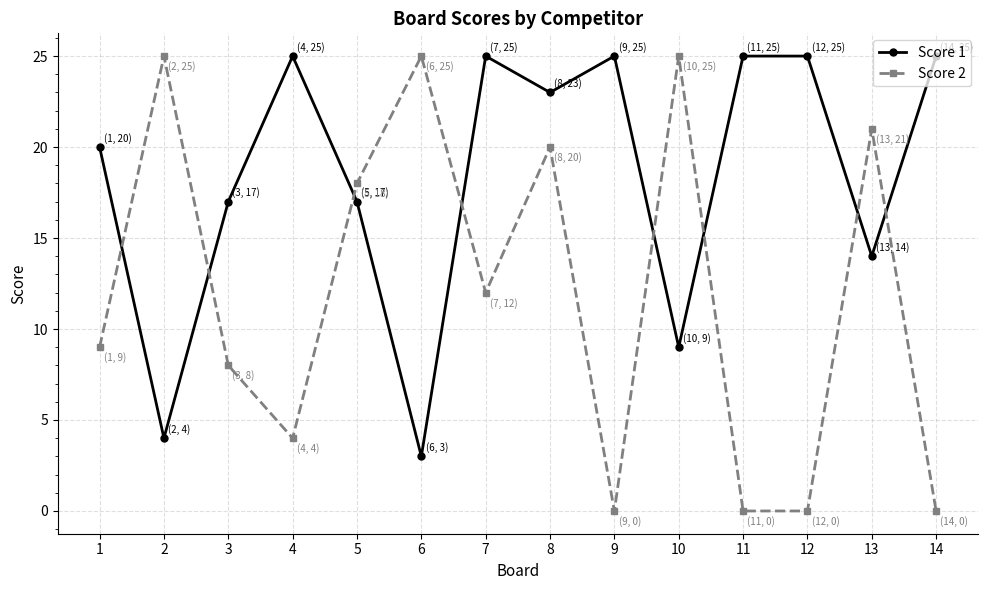

Reading left to right, what are all the values shown in this chart?

Score 1: 20	4	17	25	17	3	25	23	25	9	25	25	14	25
Score 2: 9	25	8	4	18	25	12	20	0	25	0	0	21	0